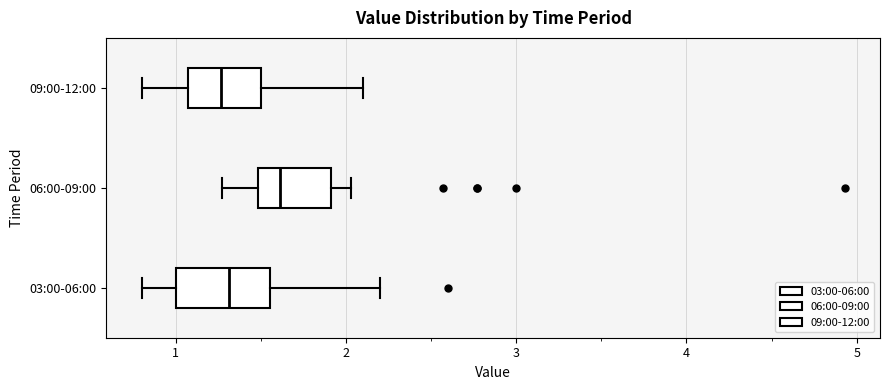

Where does the right whisker of the box for 06:00-09:00 end on the x-axis? The values are not printed on the chart, so give them approximately, as read against the axis.

2.0